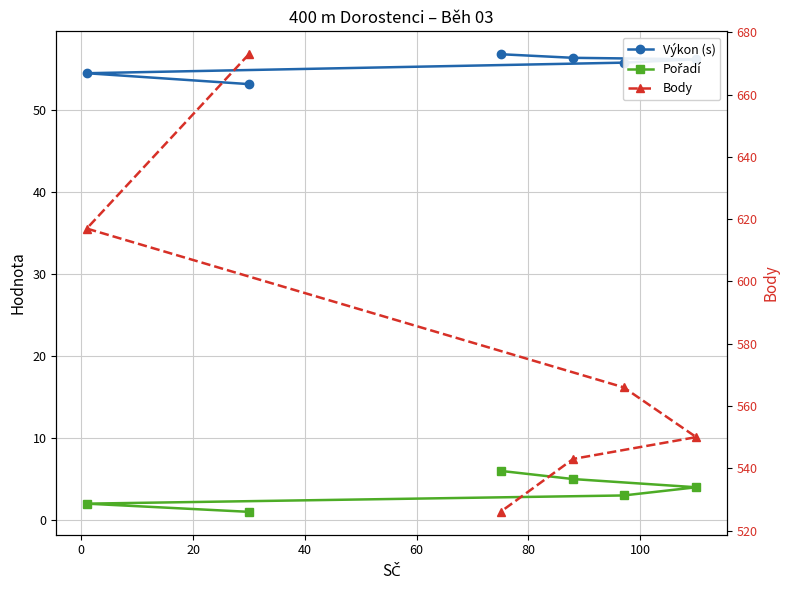

What is the sum of all Body values?

3475.0